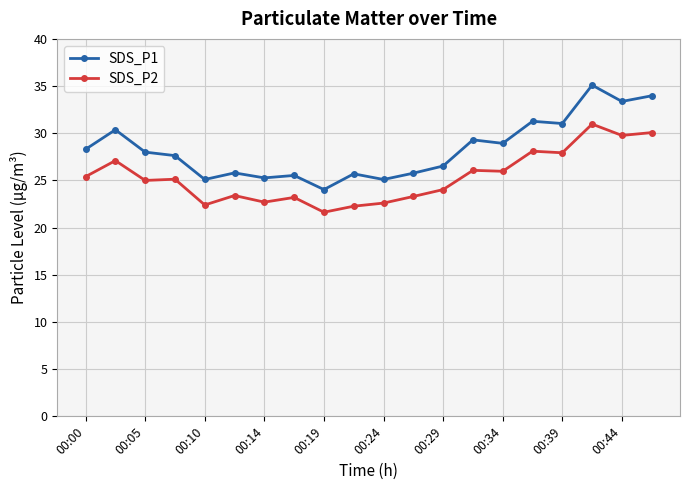

Which series has the widest spread of values?

SDS_P1